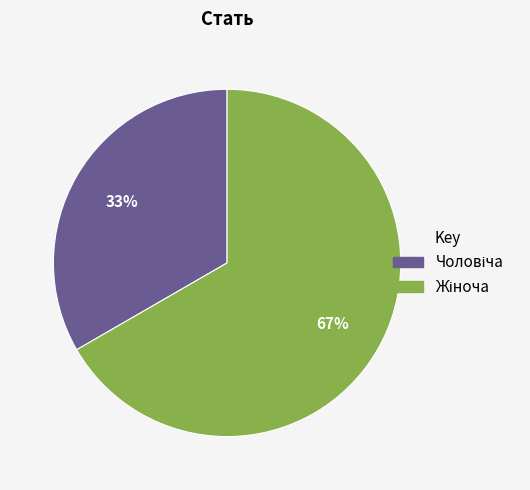

To the nearest percent, what is the average slice percentage?

50%